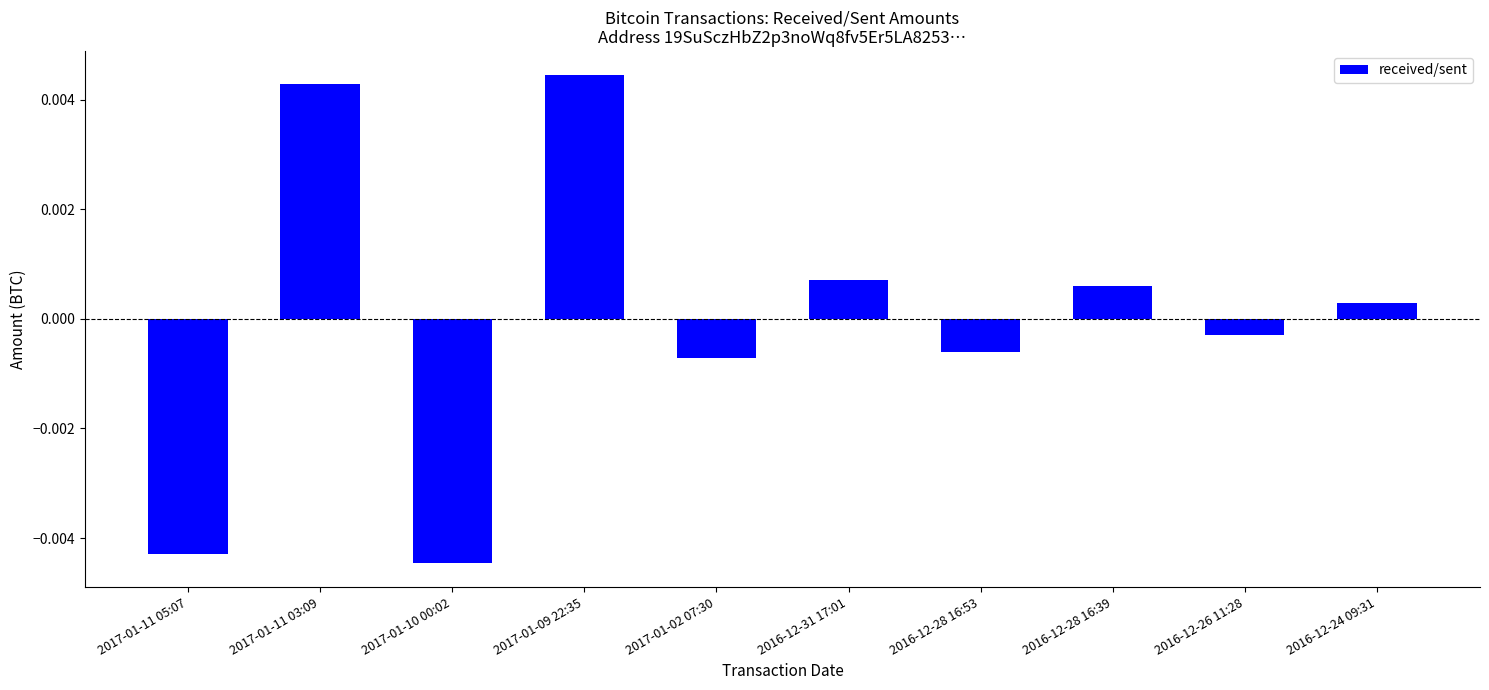

List the labels in order of value, smallest first.

2017-01-10 00:02, 2017-01-11 05:07, 2017-01-02 07:30, 2016-12-28 16:53, 2016-12-26 11:28, 2016-12-24 09:31, 2016-12-28 16:39, 2016-12-31 17:01, 2017-01-11 03:09, 2017-01-09 22:35